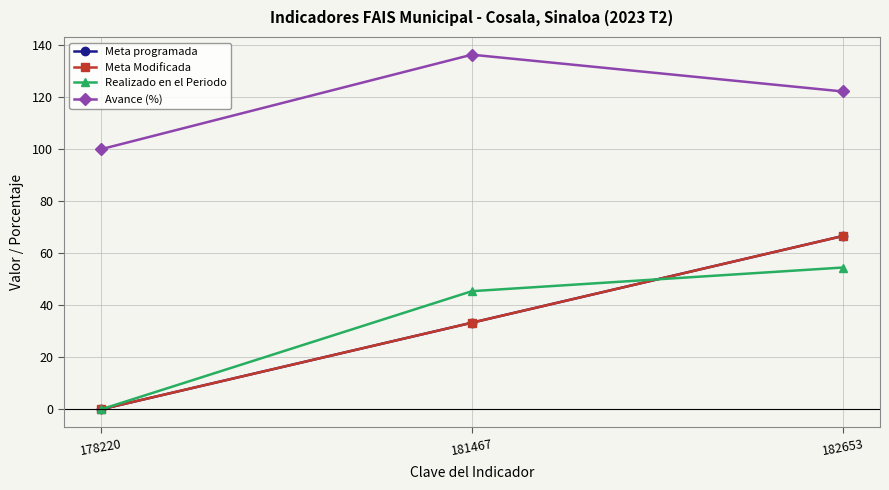

Which series has the largest total across all categories?

Avance (%)